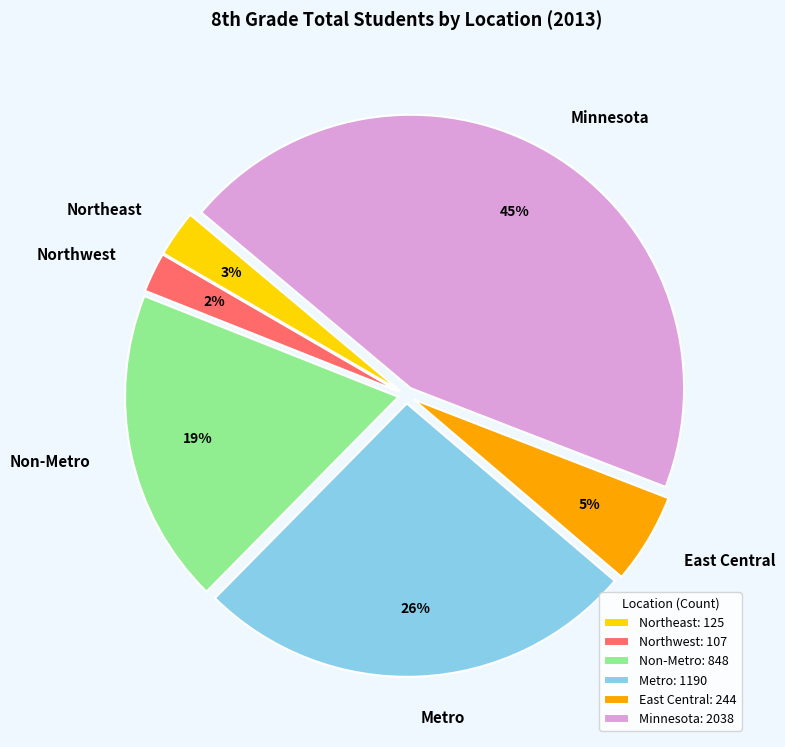

Is there any slice that represents more than half of the pie?

No